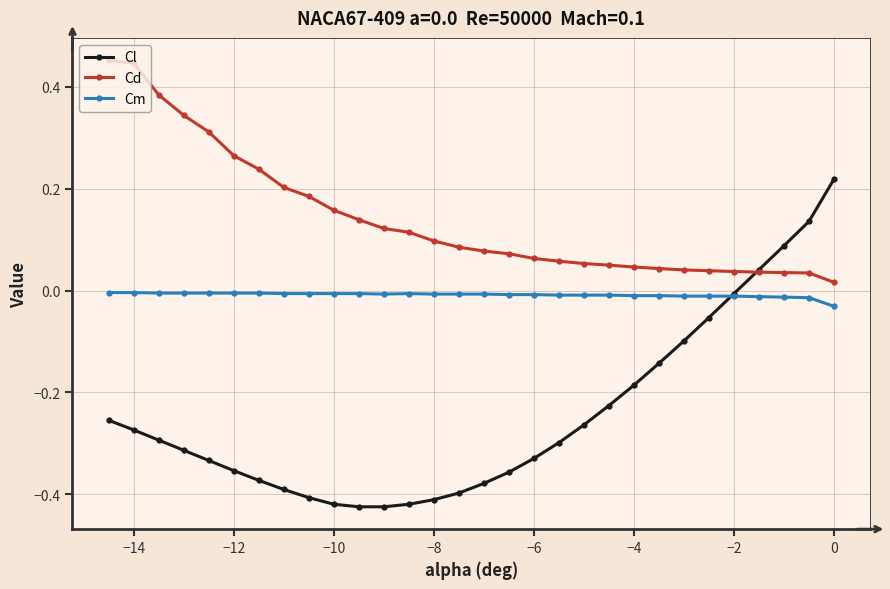

True or false: Cd and Cm cross at least once.

False